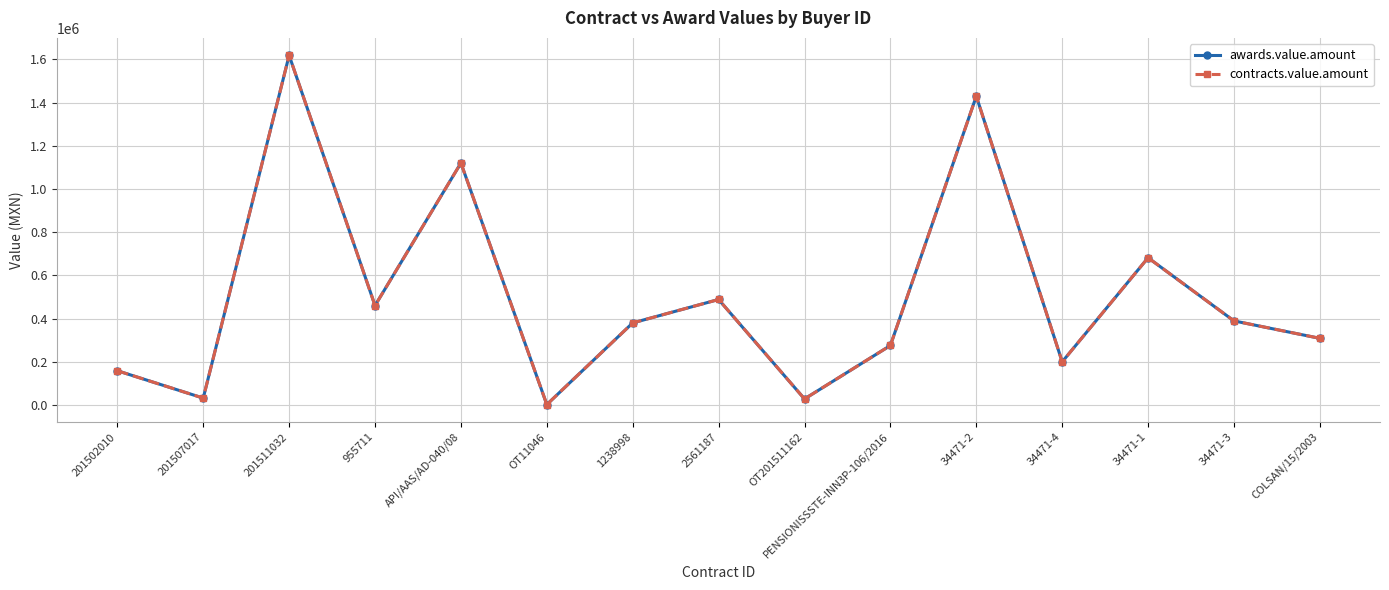

What is the label of the 9th point from the right?

1238998